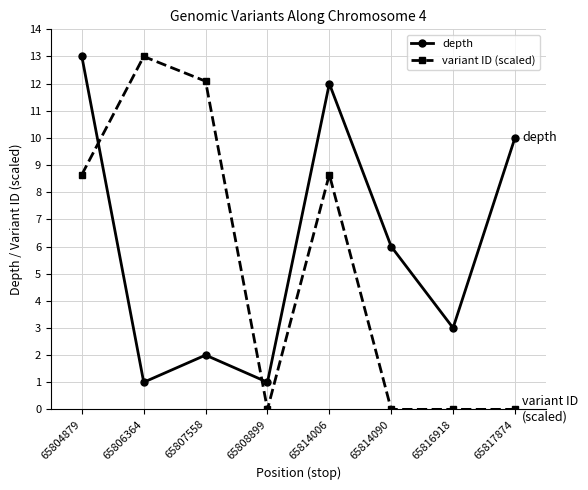

Where is the first local minimum for depth?

65806364